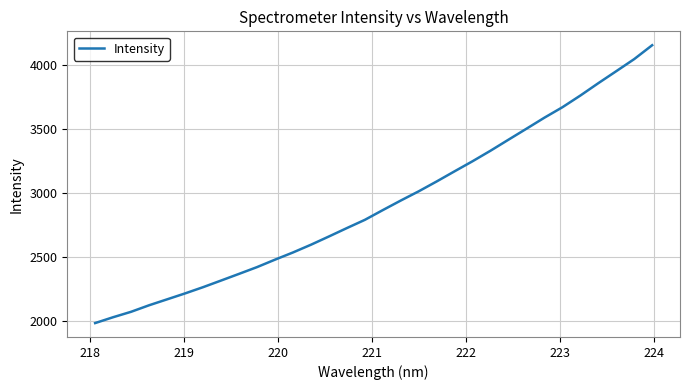

What is the maximum value shown in the chart?

4155.5